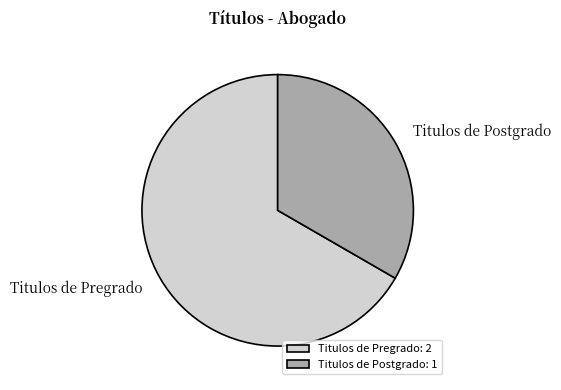

True or false: Titulos de Pregrado accounts for 67% of the total.

True